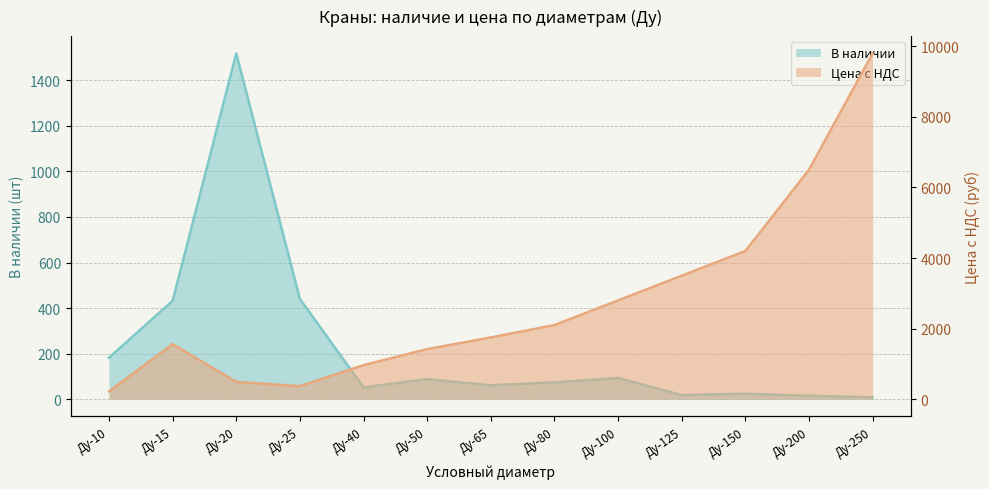

Read the В наличии value at Ду-20.

1518